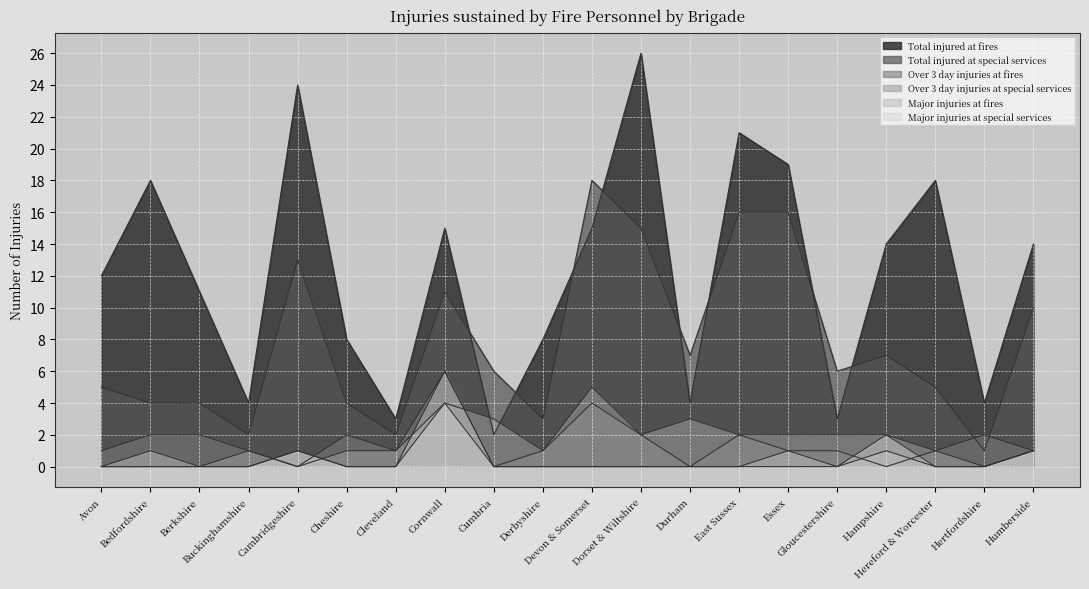

Which series has the largest range (max minus min)?

Total injured at fires